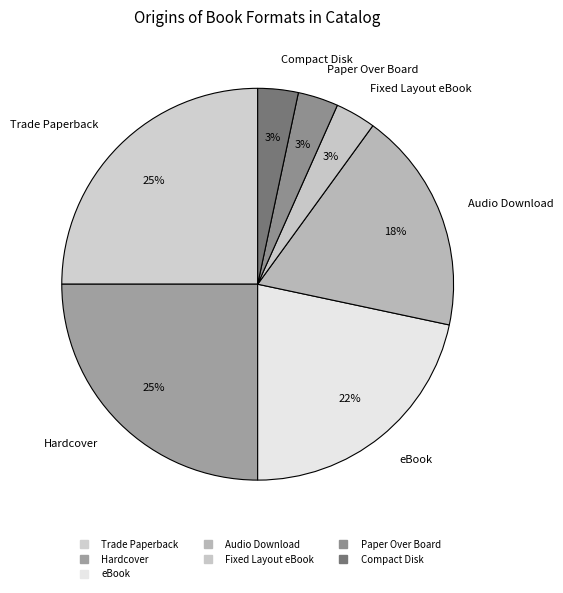

Is the sum of Trade Paperback and Paper Over Board greater than half?

No